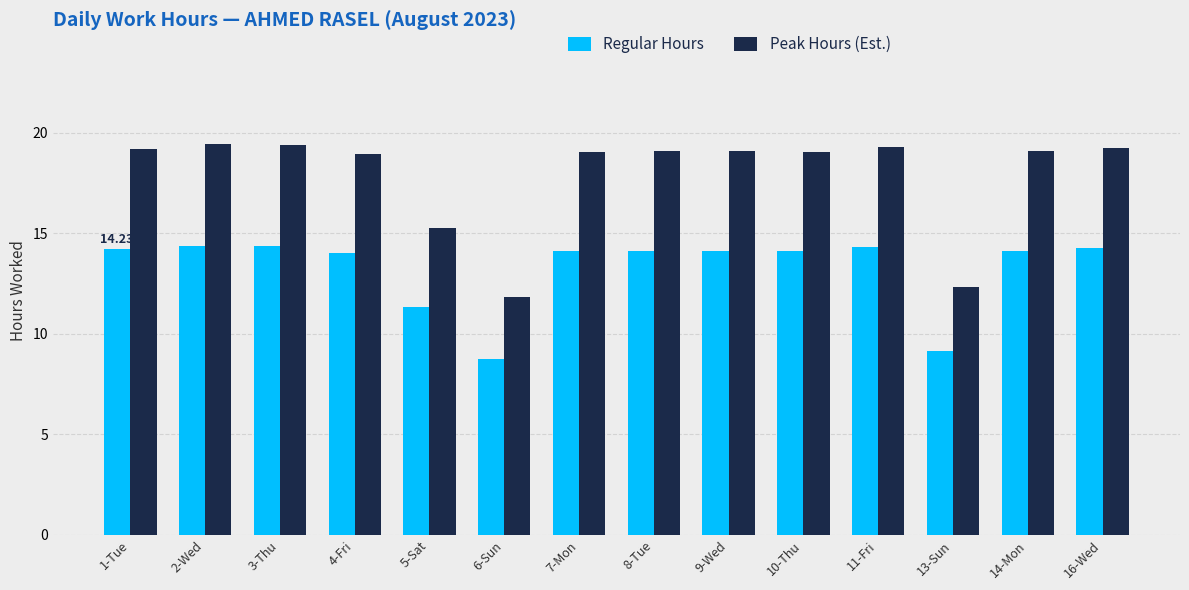

What is the minimum value shown in the chart?

8.8